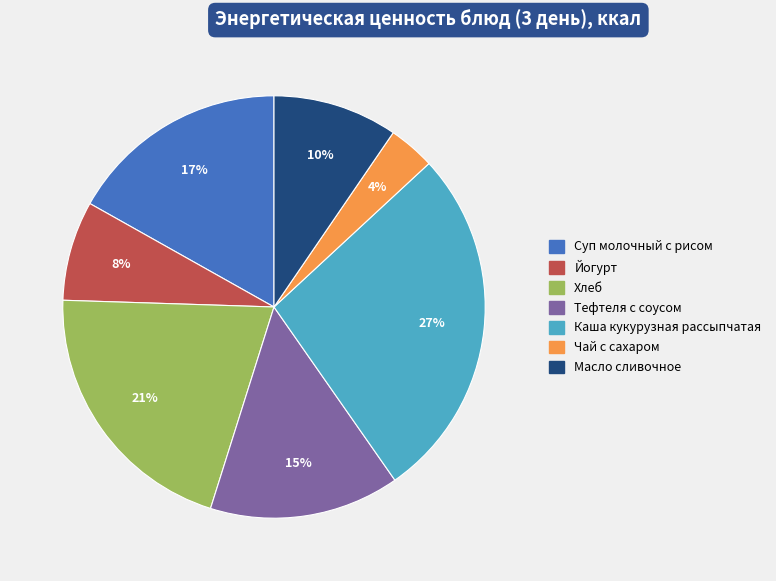

Is it true that Суп молочный с рисом is 17% of the pie?

True